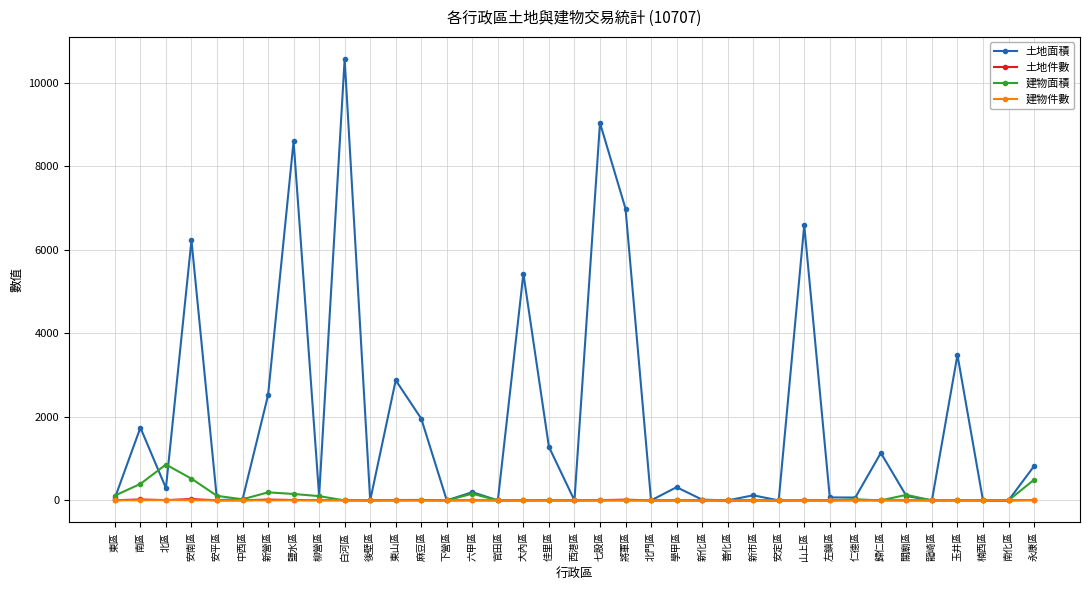

At which category does 土地面積 reach its first local valley?

北區